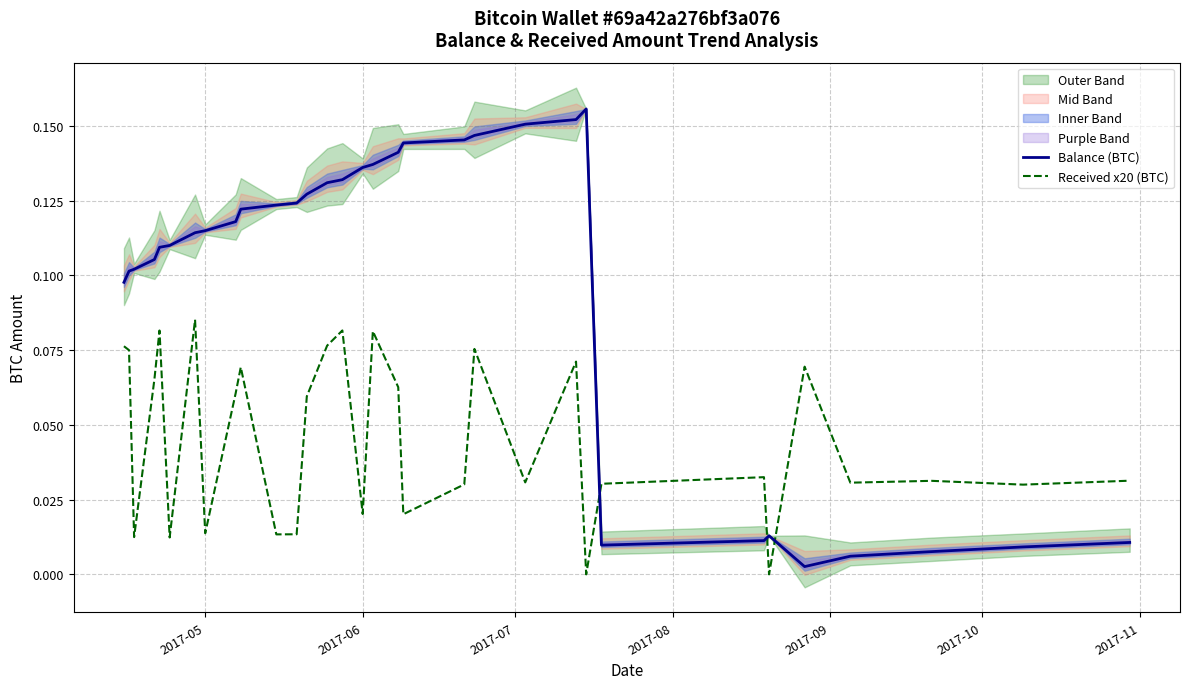

Which series ends up on top after the final intersection of Received x20 (BTC) and Balance (BTC)?

Received x20 (BTC)